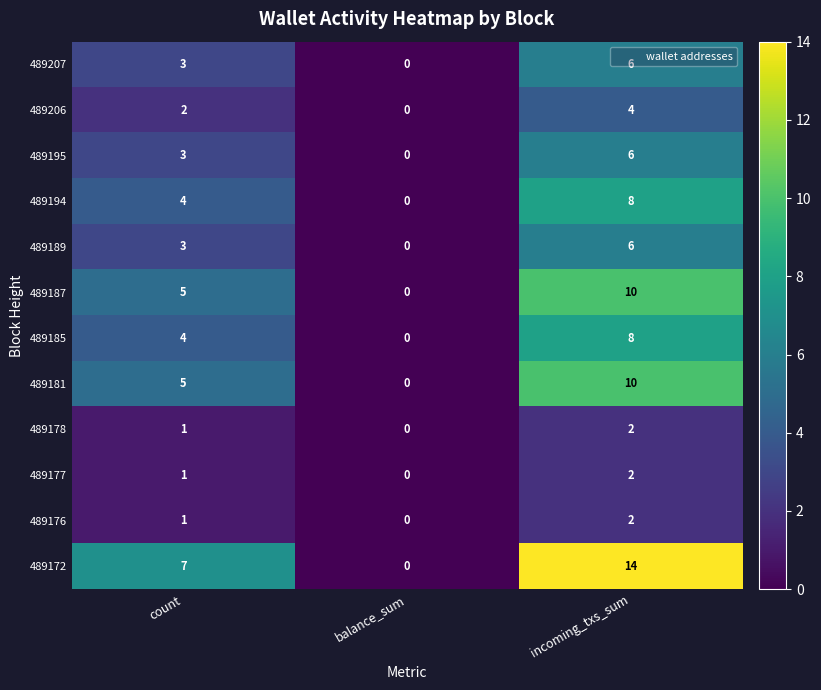

What is the total value across all series at incoming_txs_sum?

78